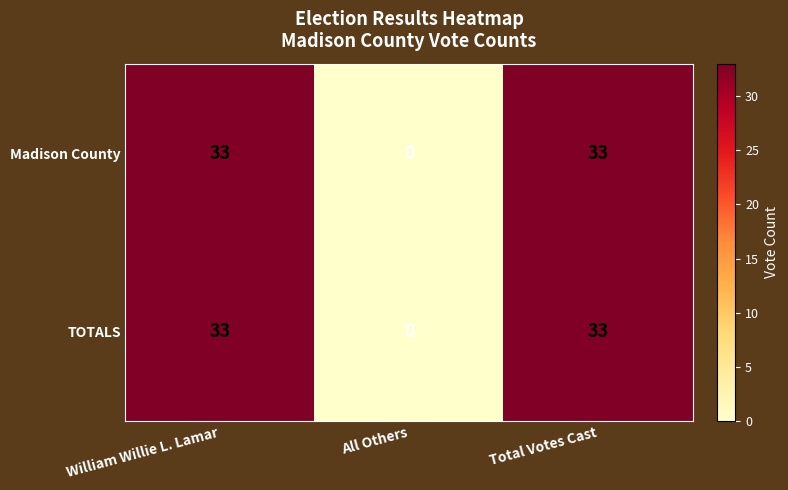

What value does the TOTALS series have at William Willie L. Lamar, to the nearest 5?

35